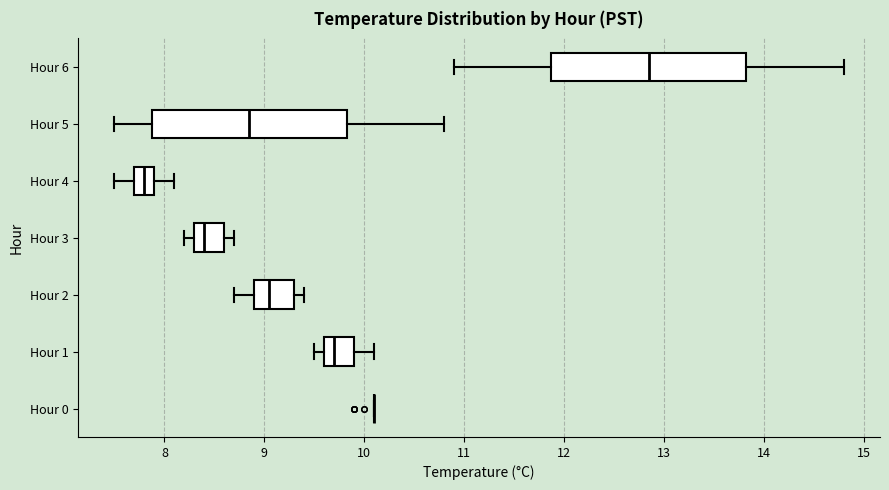

Reading bottom to top, transcribe this box plot: for each box, give where its median line is, the range the box spans, and where its two whiskers end, as read against the x-axis. The values are not printed on the chart, so give them approximately, as read against the axis.

Hour 0: box collapsed to a line at 10.1, whiskers 10.1 to 10.1
Hour 1: median 9.7, box 9.6 to 9.9, whiskers 9.5 to 10.1
Hour 2: median 9.1, box 8.9 to 9.3, whiskers 8.7 to 9.4
Hour 3: median 8.4, box 8.3 to 8.6, whiskers 8.2 to 8.7
Hour 4: median 7.8, box 7.7 to 7.9, whiskers 7.5 to 8.1
Hour 5: median 8.9, box 7.9 to 9.8, whiskers 7.5 to 10.8
Hour 6: median 12.9, box 11.9 to 13.8, whiskers 10.9 to 14.8